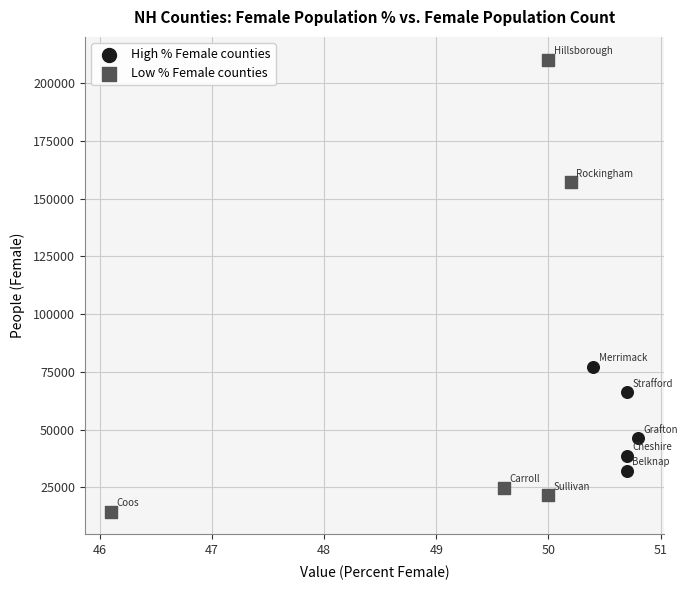

What are all the series names shown in the legend?

High % Female counties, Low % Female counties